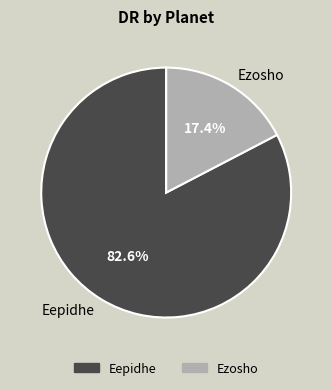

What is the majority slice?

Eepidhe